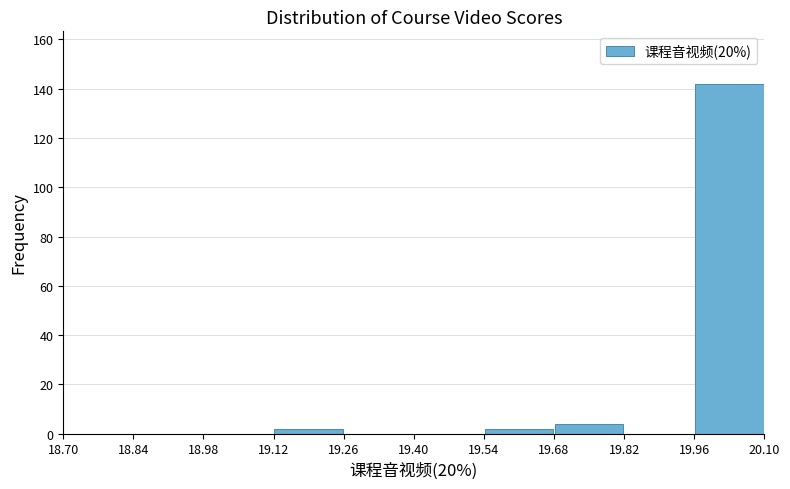

Which range on the x-axis has the tallest bar?

19.96 to 20.10